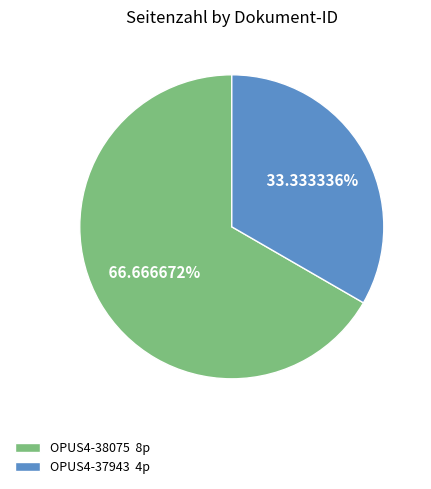

To the nearest percent, what percentage of the pie is OPUS4-38075?

67%